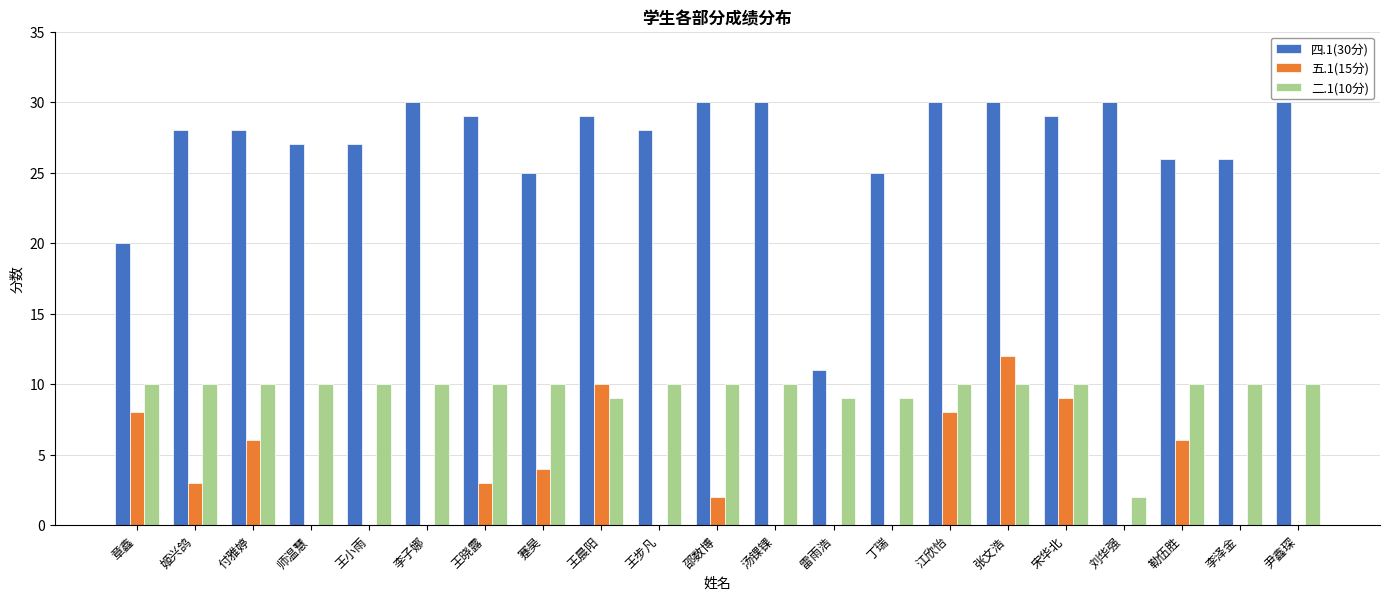

The value of 四.1(30分) at 王小雨 is 27. True or false?

True